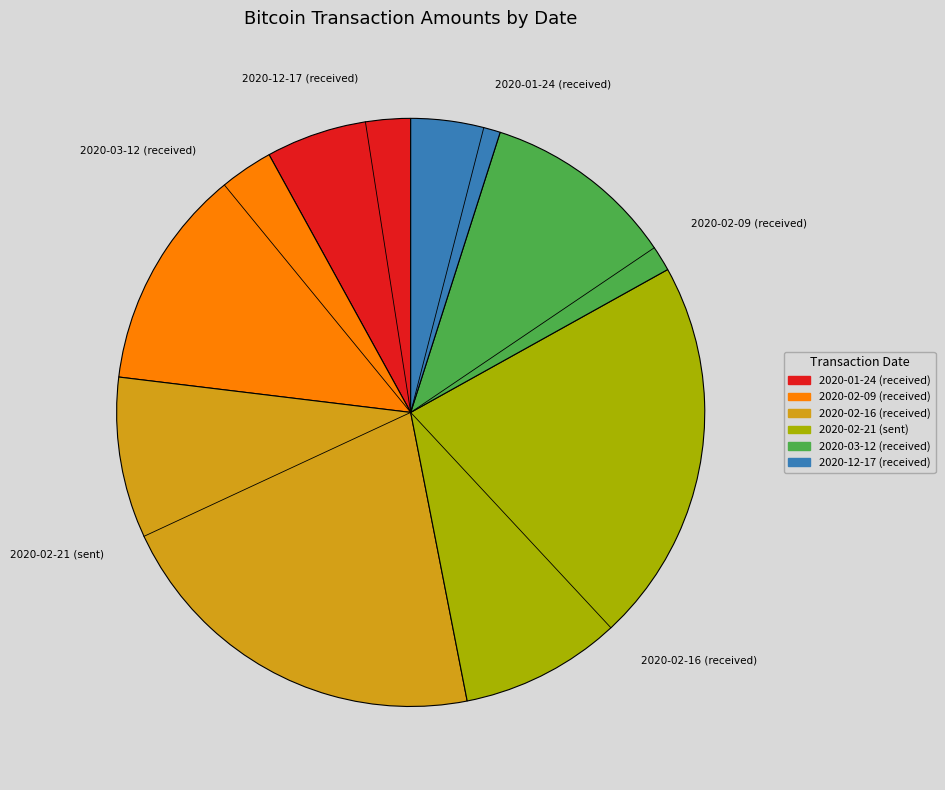

To the nearest percent, what is the combined percentage of 2020-02-16 (received) and 2020-02-21 (sent)?

60%